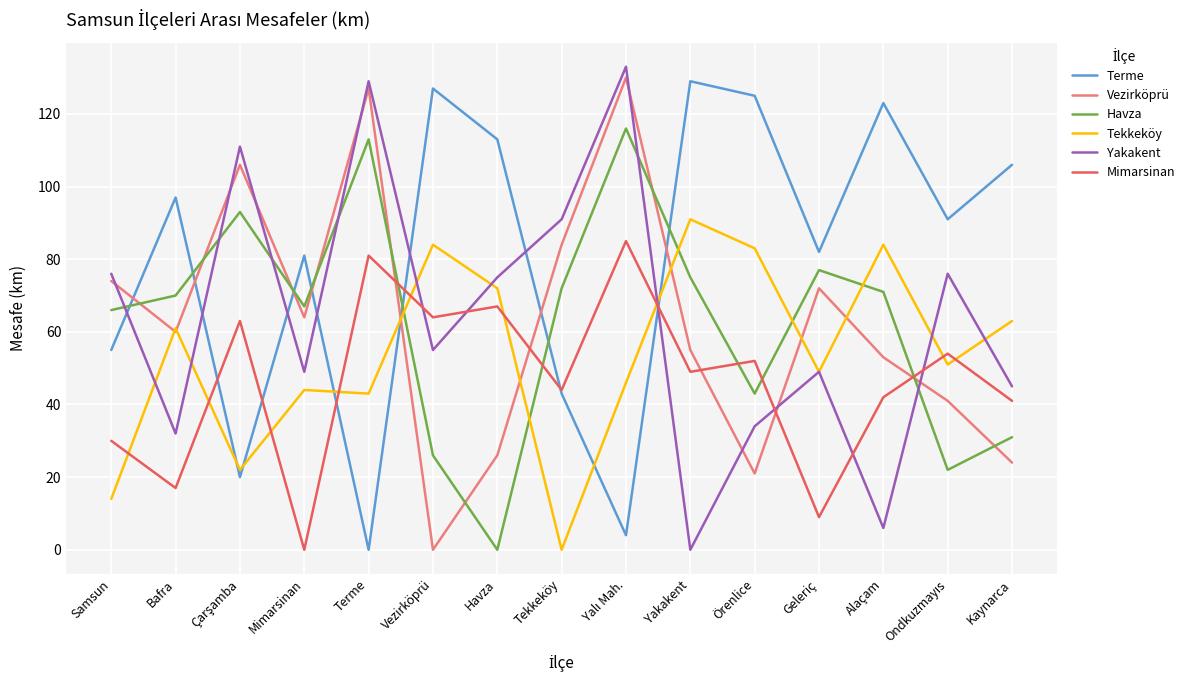

How many lines are shown in the chart?

6